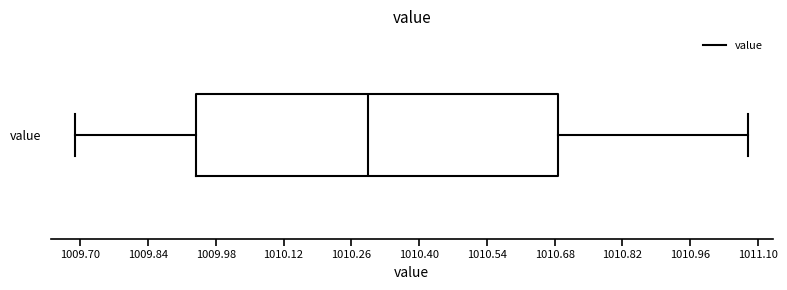

Transcribe this box plot: give where the median line is, the range the box spans, and where the two whiskers end, as read against the x-axis. The values are not printed on the chart, so give them approximately, as read against the axis.

median 1010.30, box 1009.94 to 1010.68, whiskers 1009.70 to 1011.08